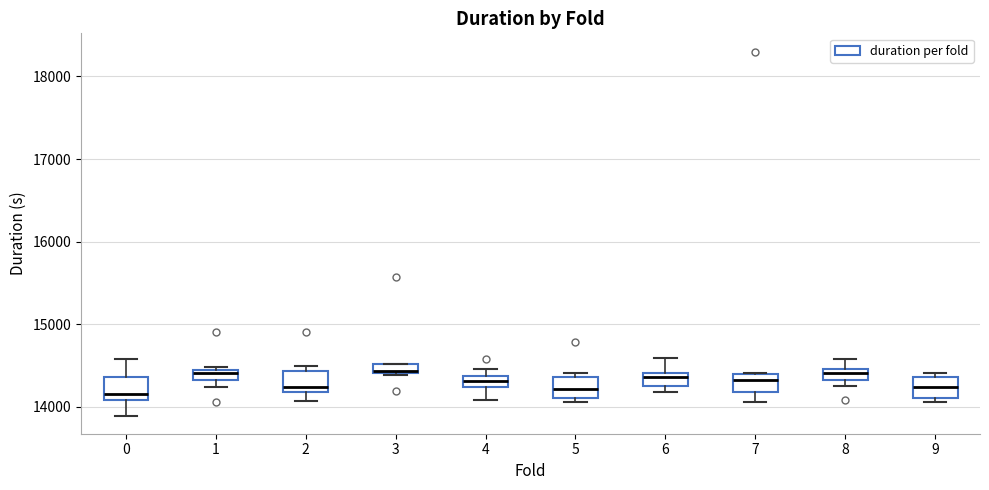

Where does the upper whisker of the box at x = 8 end on the y-axis? The values are not printed on the chart, so give them approximately, as read against the axis.

14600